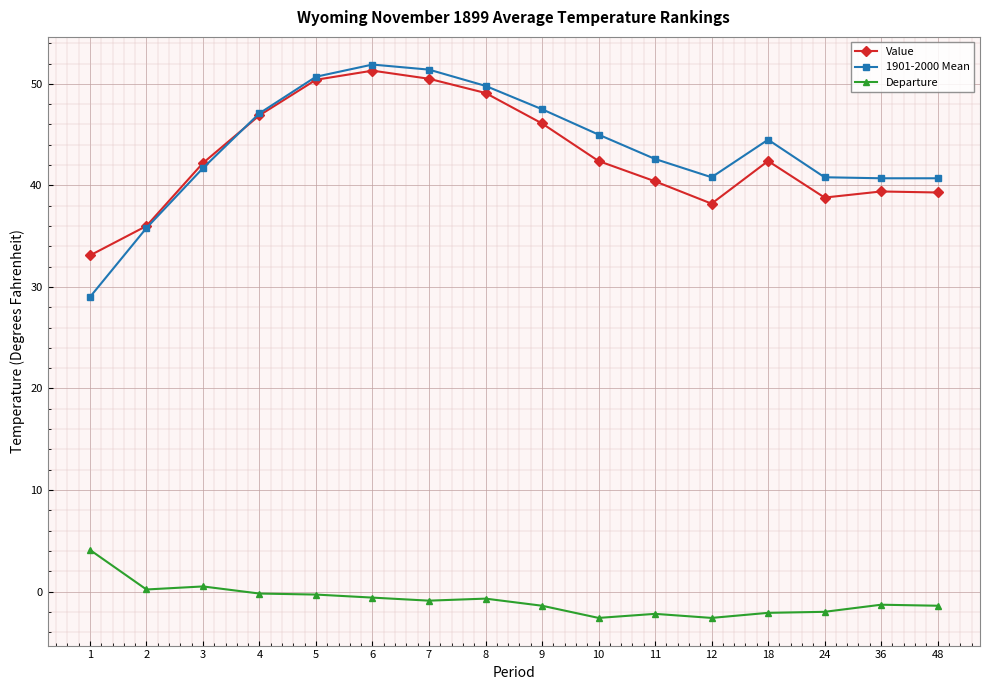

True or false: 1901-2000 Mean has more than 0 points higher than both neighbors.

True